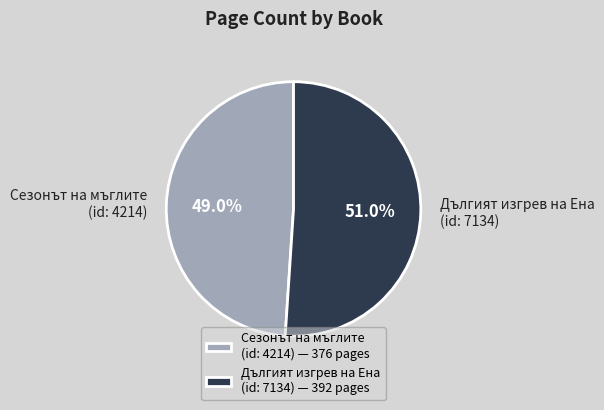

Combined, do Дългият изгрев на Ена (id: 7134) and Сезонът на мъглите (id: 4214) account for over 50%?

Yes